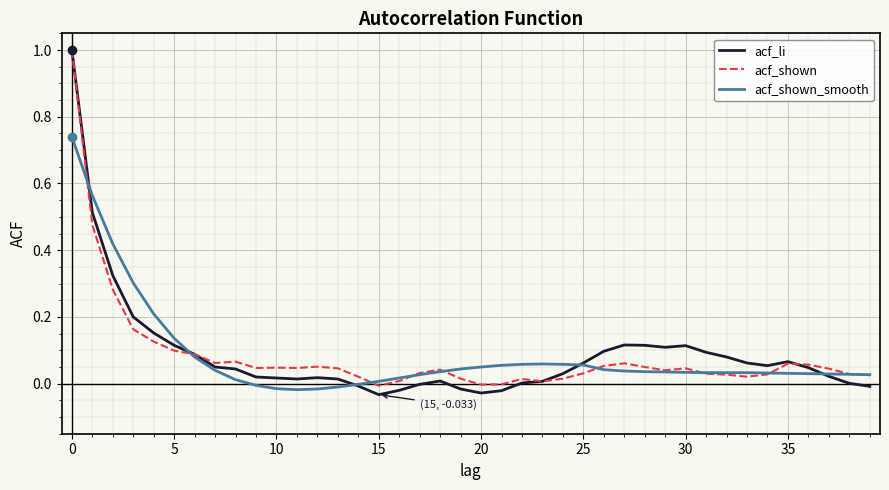

What is the maximum value shown in the chart?

1.0